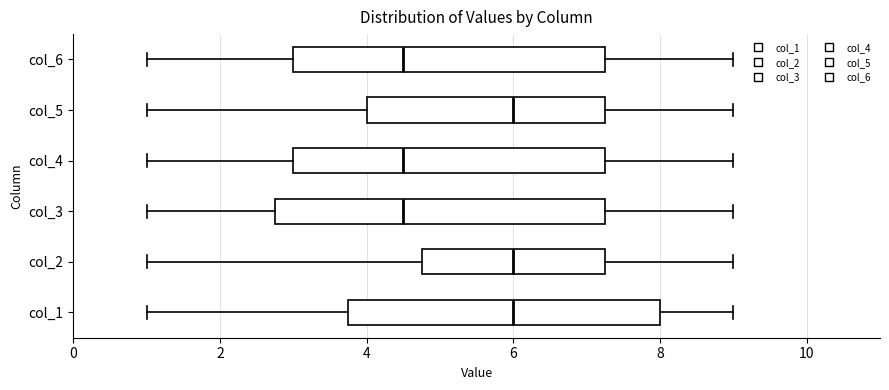

Reading bottom to top, transcribe this box plot: for each box, give where its median line is, the range the box spans, and where its two whiskers end, as read against the x-axis. The values are not printed on the chart, so give them approximately, as read against the axis.

col_1: median 6.0, box 3.8 to 8.0, whiskers 1.0 to 9.0
col_2: median 6.0, box 4.8 to 7.2, whiskers 1.0 to 9.0
col_3: median 4.6, box 2.8 to 7.2, whiskers 1.0 to 9.0
col_4: median 4.6, box 3.0 to 7.2, whiskers 1.0 to 9.0
col_5: median 6.0, box 4.0 to 7.2, whiskers 1.0 to 9.0
col_6: median 4.6, box 3.0 to 7.2, whiskers 1.0 to 9.0